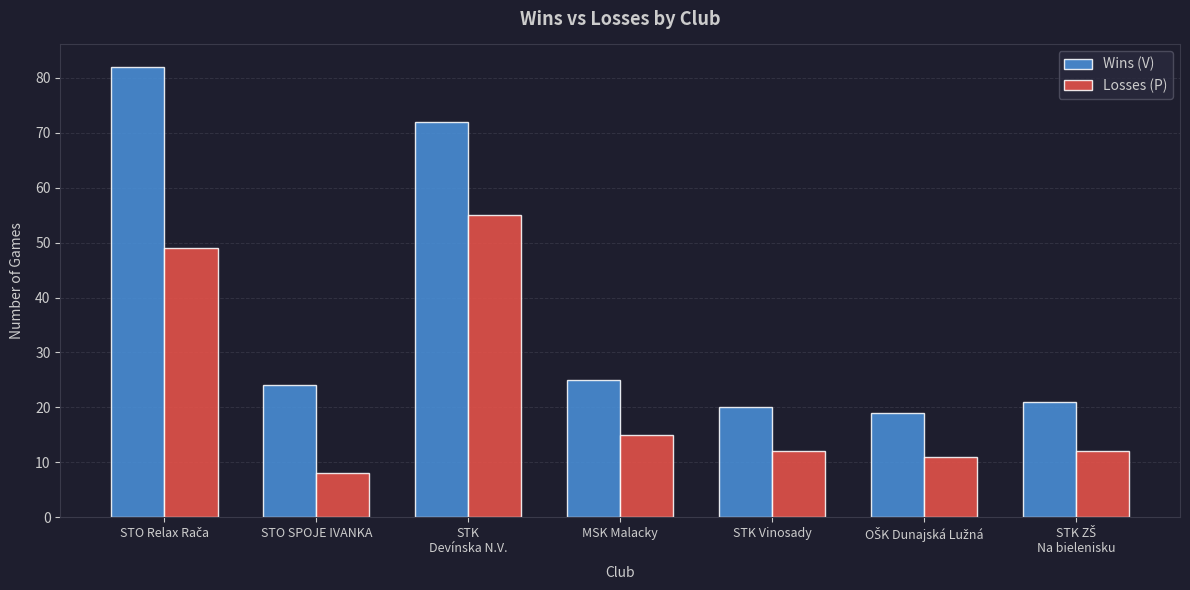

Which series has the largest range (max minus min)?

Wins (V)